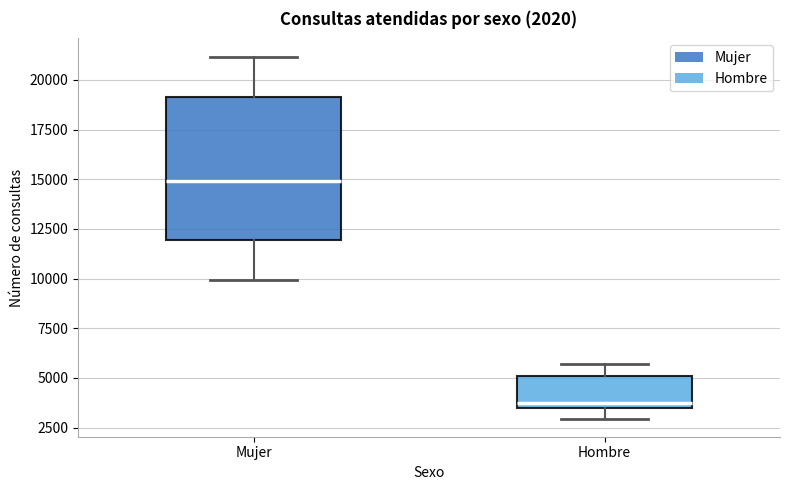

Which box's median line is the highest?

Mujer